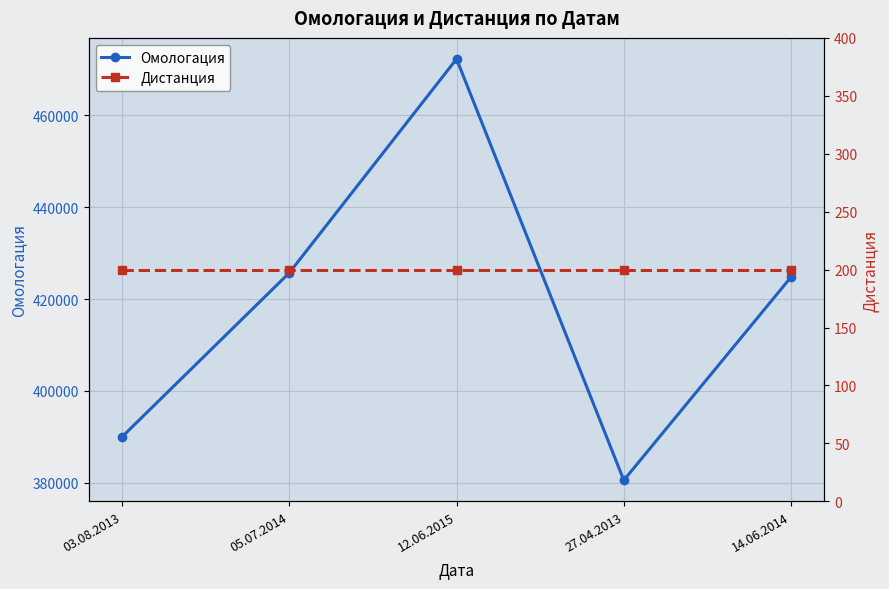

At which category does the chart reach its minimum across all series?

03.08.2013